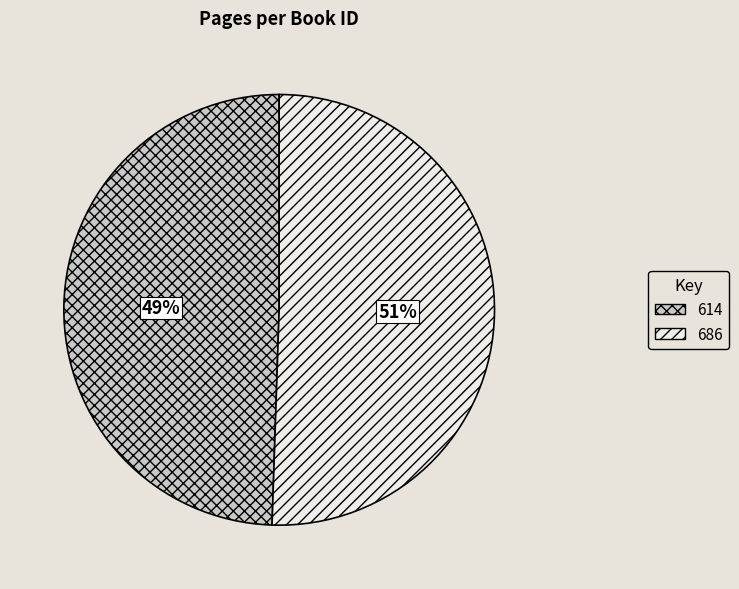

Does any single category account for the majority?

Yes